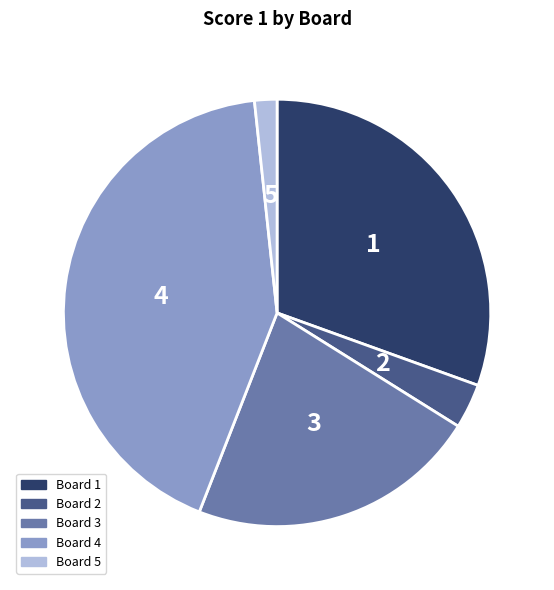

Between Board 3 and Board 1, which is larger?

Board 1